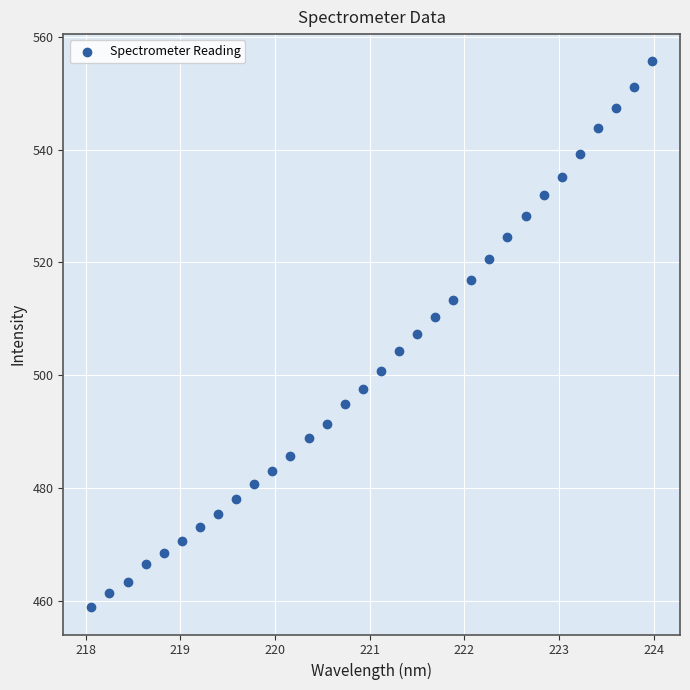

What is the range of X values (max minus min)?

5.9